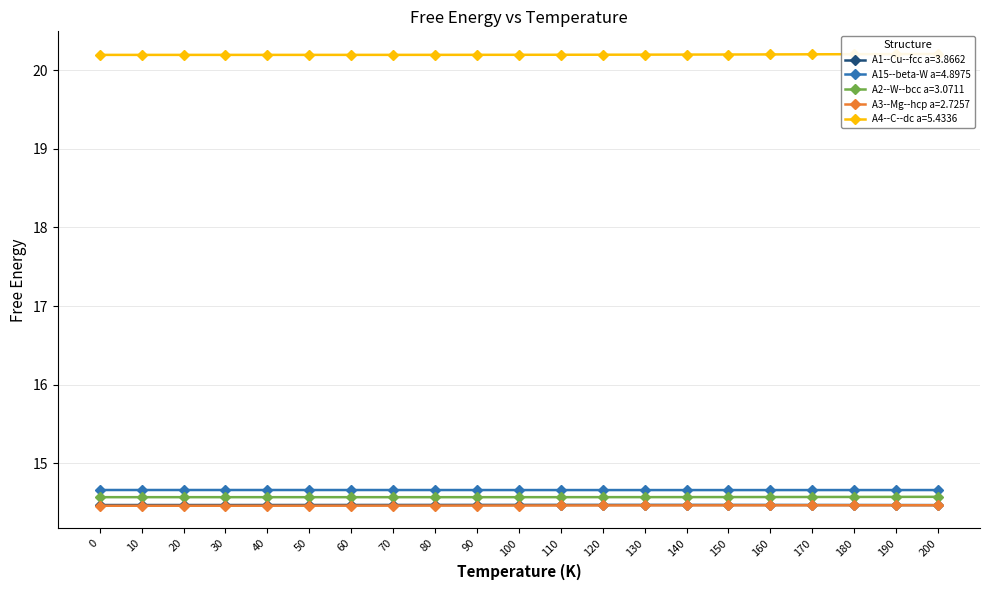

True or false: A1--Cu--fcc a=3.8662 has more than 0 points higher than both neighbors.

True